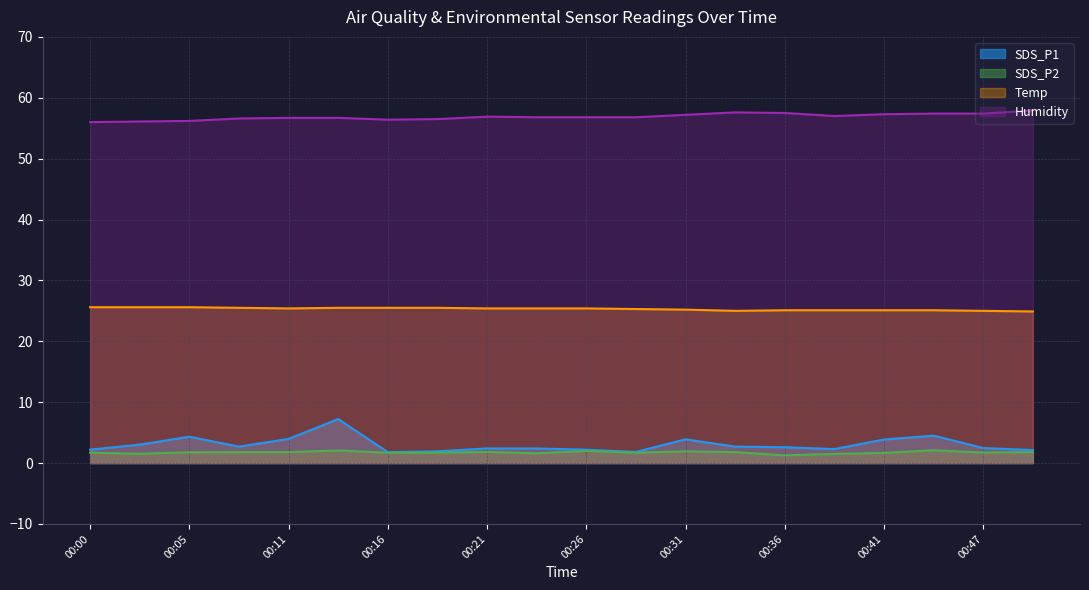

Where is the first local minimum for SDS_P1?

00:08